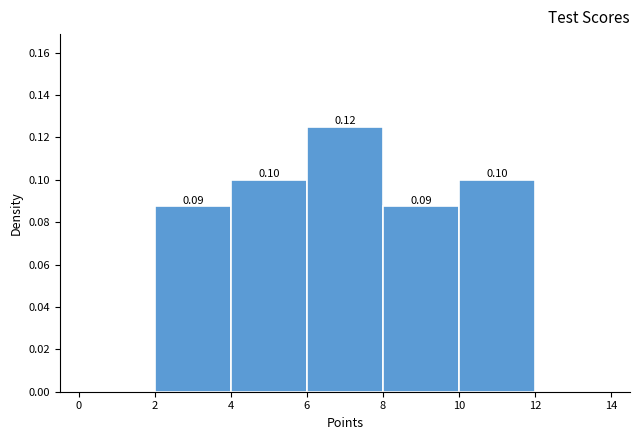

Which range on the x-axis has the tallest bar?

6 to 8